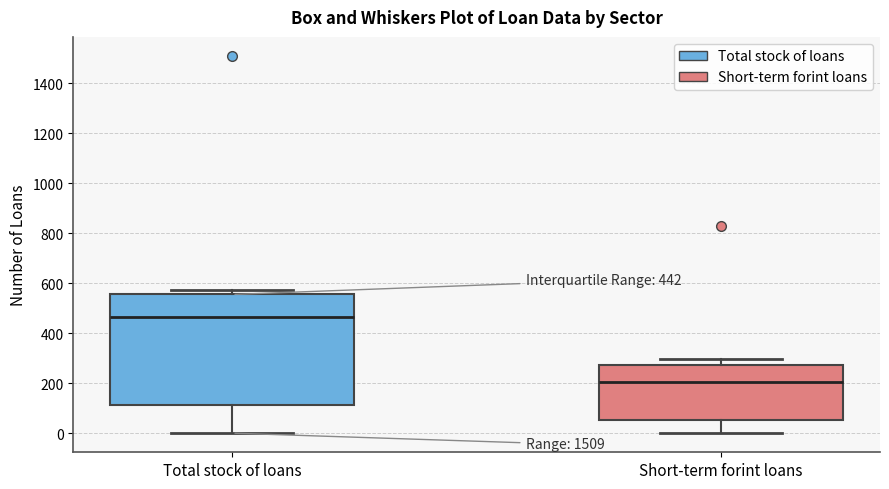

Comparing the boxes themselves (not the whiskers), which one is the tallest?

Total stock of loans